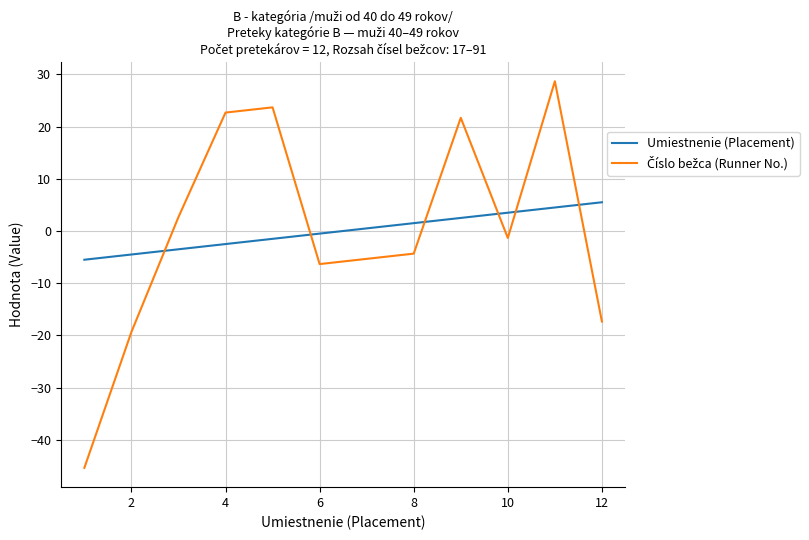

How many negative values does the Umiestnenie (Placement) series have?

6